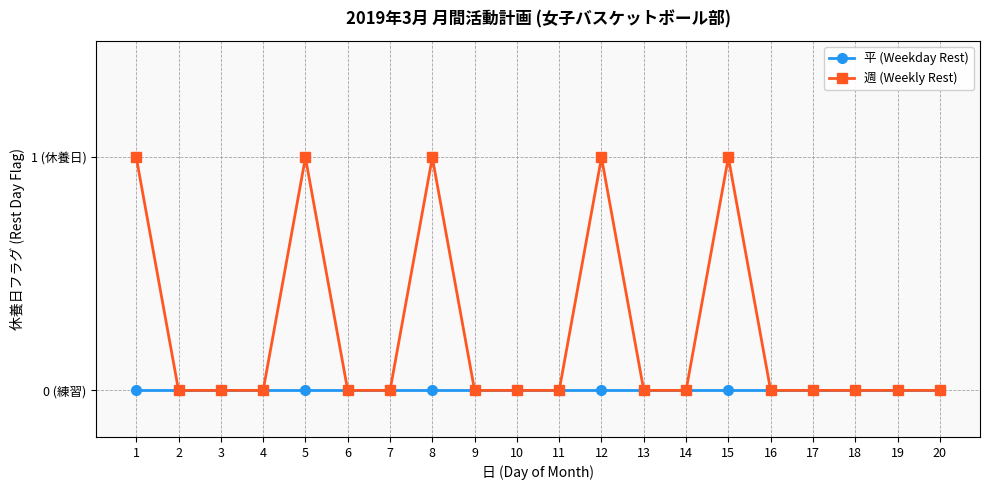

What is the greatest value displayed?

1